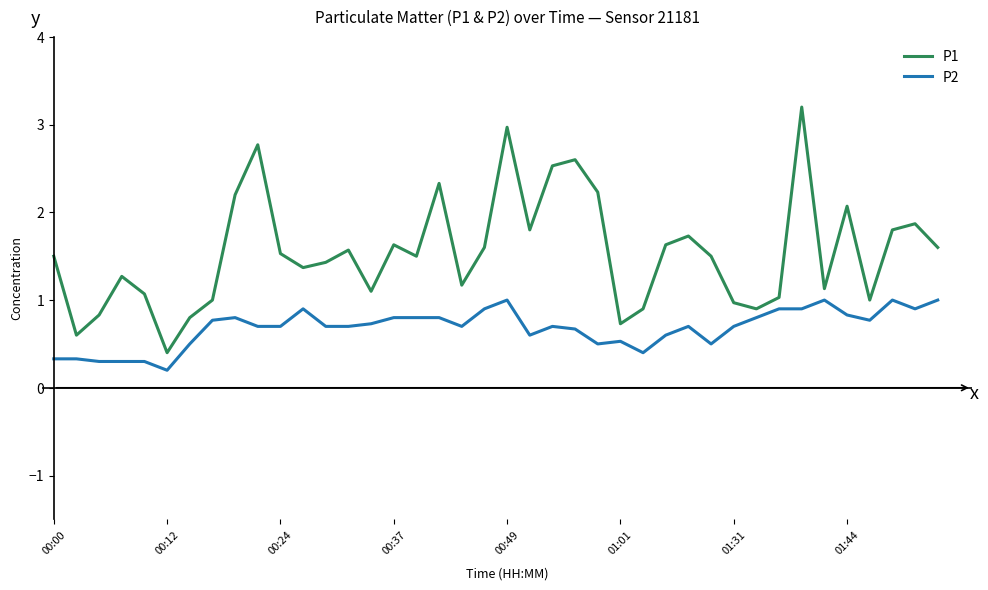

What is the maximum value shown in the chart?

3.2